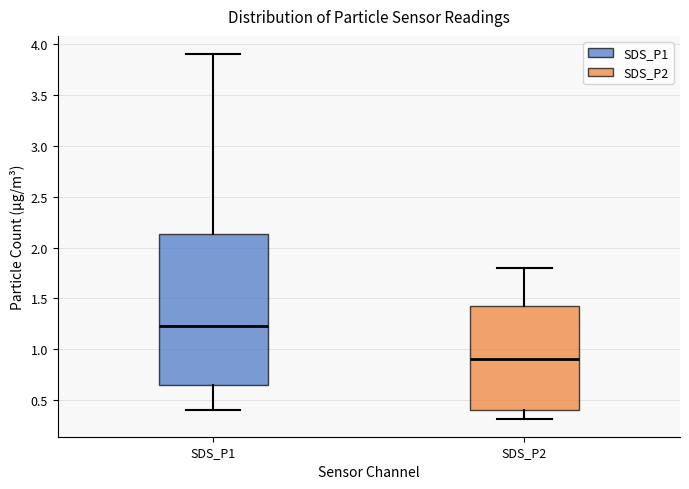

Where is the lower edge of the box for SDS_P2 on the y-axis? The values are not printed on the chart, so give them approximately, as read against the axis.

0.40